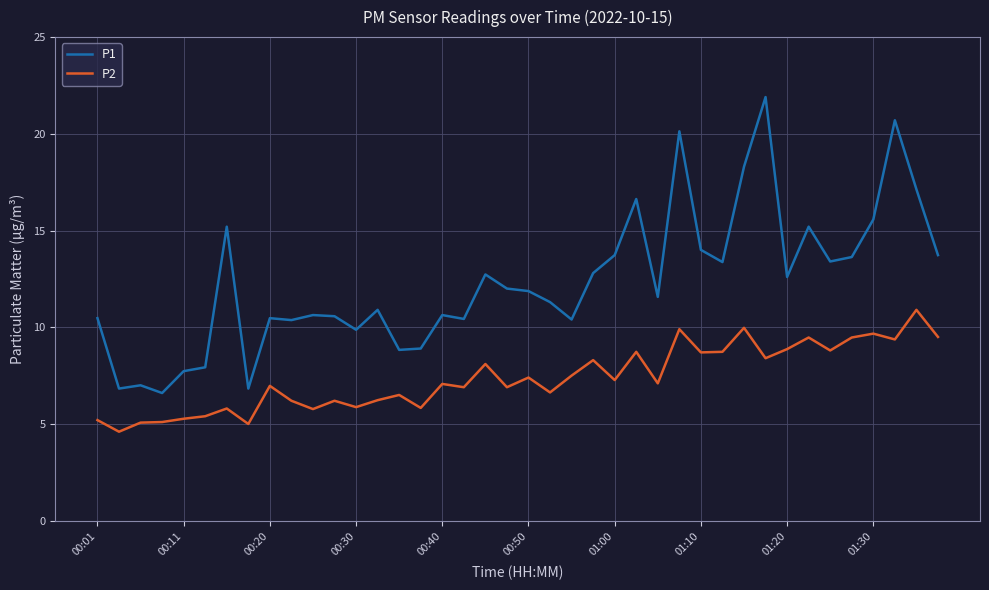

What is the smallest value displayed?

4.6